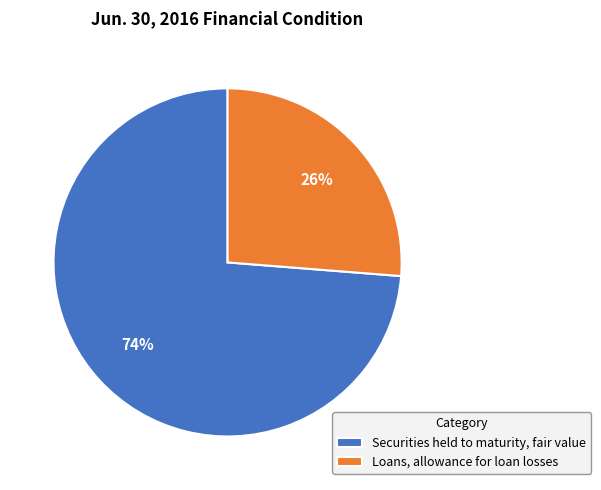

Combined, do Loans, allowance for loan losses and Securities held to maturity, fair value account for over 50%?

Yes